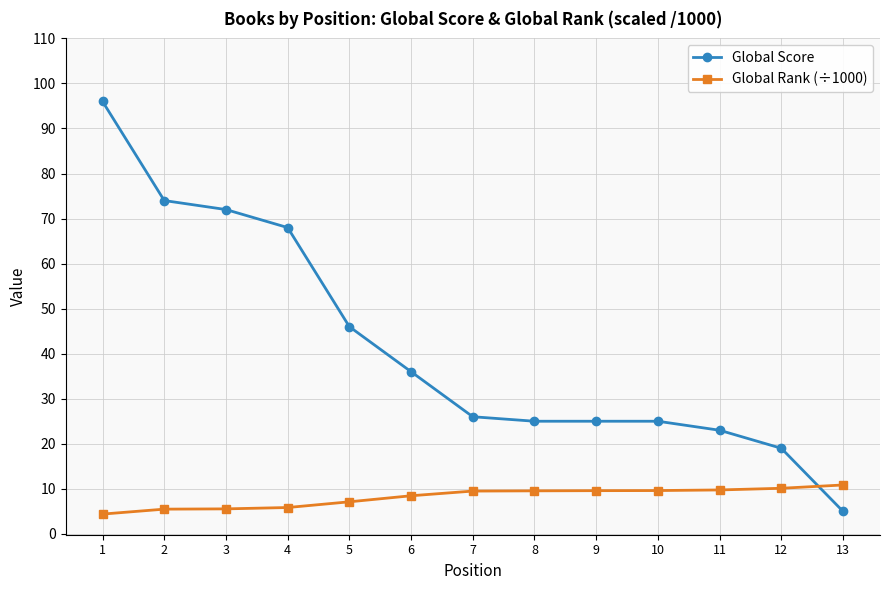

Which series has the largest total across all categories?

Global Score